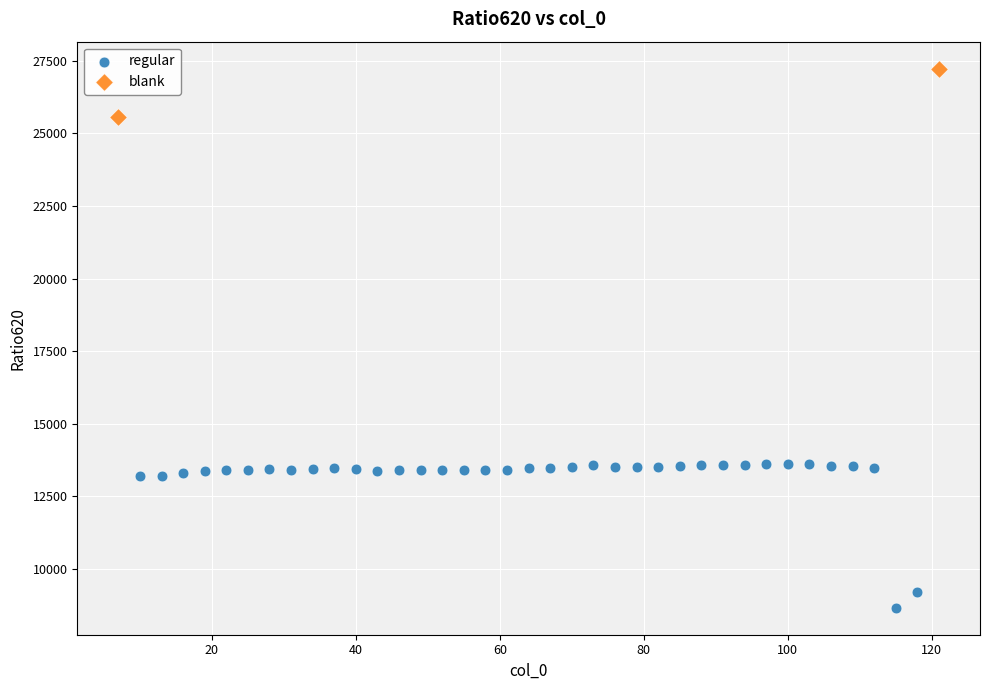

What are all the series names shown in the legend?

regular, blank